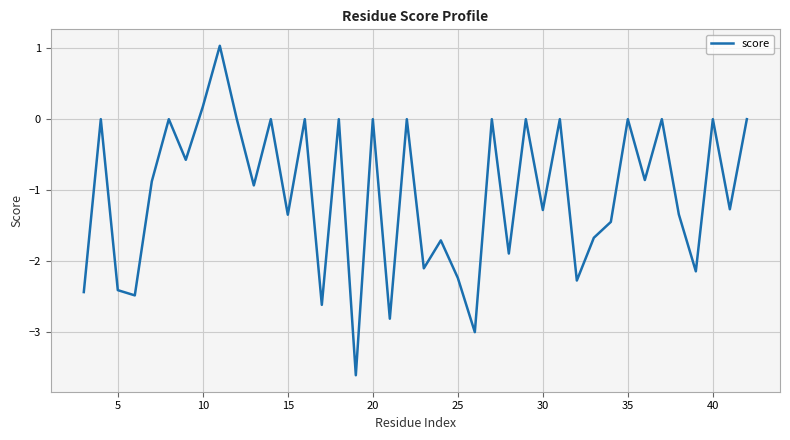

What is the smallest value displayed?

-3.6